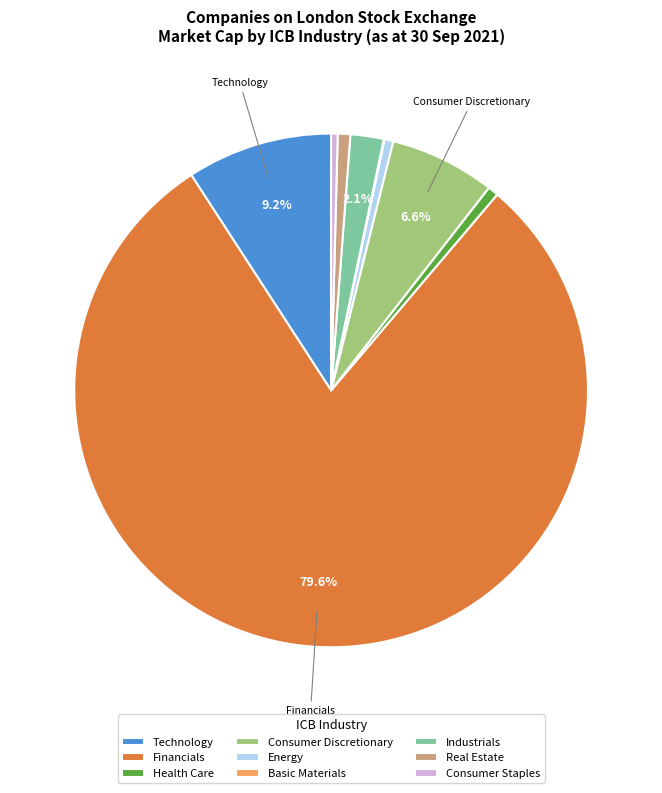

True or false: Consumer Discretionary accounts for 7% of the total.

True